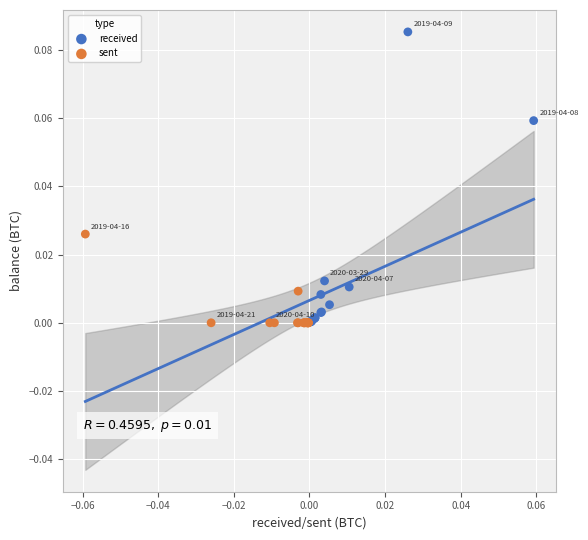

Which series contains the highest Y value?

received